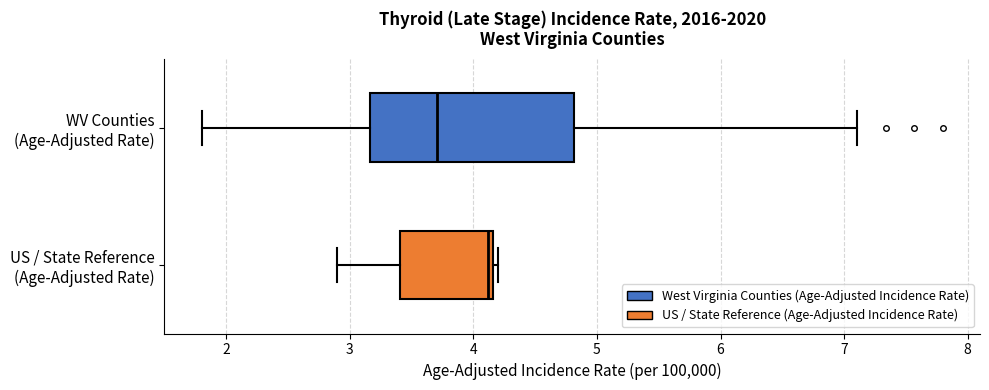

Which box's median line is the furthest to the right?

US / State Reference (Age-Adjusted Rate)